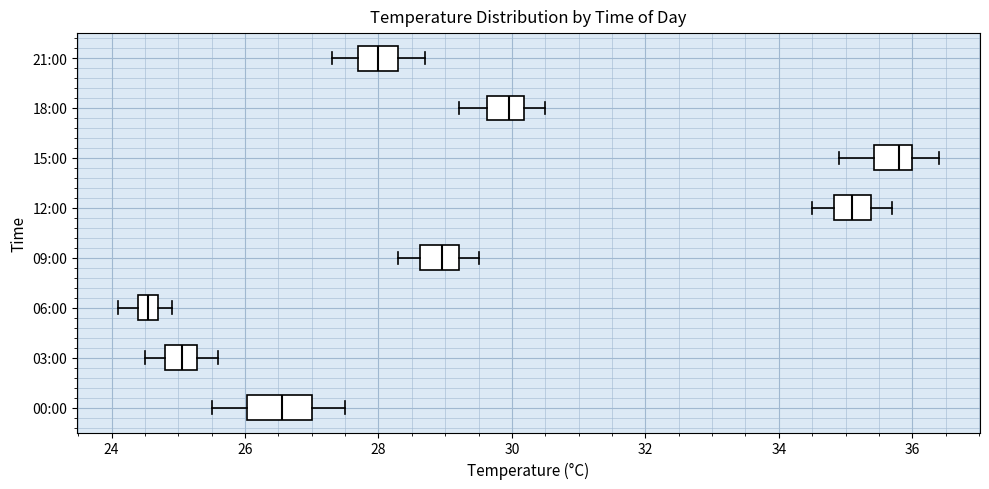

Reading bottom to top, read every box against the x-axis: the position of its median line, the range the box covers, and the ends of its whiskers. The values are not printed on the chart, so give them approximately, as read against the axis.

00:00: median 26.6, box 26.0 to 27.0, whiskers 25.6 to 27.6
03:00: median 25.0, box 24.8 to 25.2, whiskers 24.6 to 25.6
06:00: median 24.6, box 24.4 to 24.8, whiskers 24.2 to 25.0
09:00: median 29.0, box 28.6 to 29.2, whiskers 28.4 to 29.6
12:00: median 35.2, box 34.8 to 35.4, whiskers 34.6 to 35.8
15:00: median 35.8, box 35.4 to 36.0, whiskers 35.0 to 36.4
18:00: median 30.0, box 29.6 to 30.2, whiskers 29.2 to 30.6
21:00: median 28.0, box 27.8 to 28.4, whiskers 27.4 to 28.8